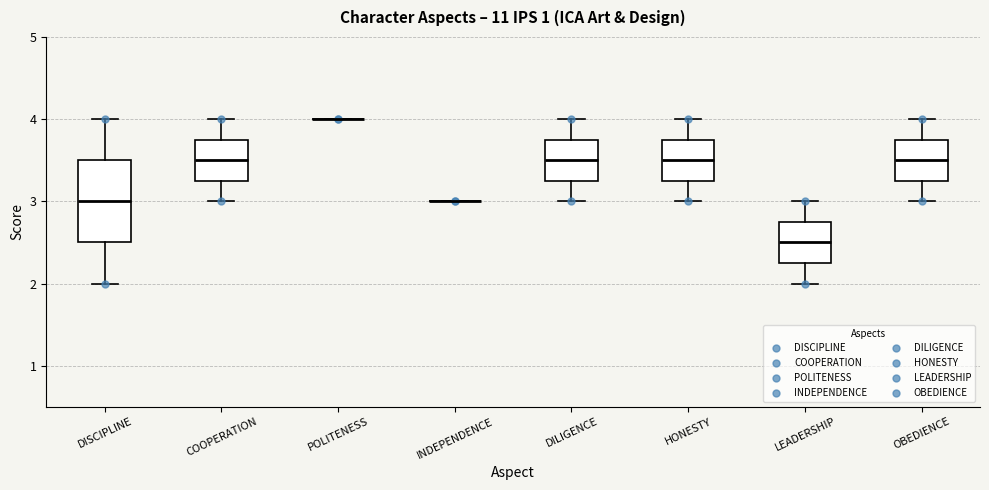

Reading left to right, transcribe this box plot: for each box, give where its median line is, the range the box spans, and where its two whiskers end, as read against the y-axis. The values are not printed on the chart, so give them approximately, as read against the axis.

DISCIPLINE: median 3.0, box 2.5 to 3.5, whiskers 2.0 to 4.0
COOPERATION: median 3.5, box 3.3 to 3.8, whiskers 3.0 to 4.0
POLITENESS: box collapsed to a line at 4.0, whiskers 4.0 to 4.0
INDEPENDENCE: box collapsed to a line at 3.0, whiskers 3.0 to 3.0
DILIGENCE: median 3.5, box 3.3 to 3.8, whiskers 3.0 to 4.0
HONESTY: median 3.5, box 3.3 to 3.8, whiskers 3.0 to 4.0
LEADERSHIP: median 2.5, box 2.3 to 2.8, whiskers 2.0 to 3.0
OBEDIENCE: median 3.5, box 3.3 to 3.8, whiskers 3.0 to 4.0